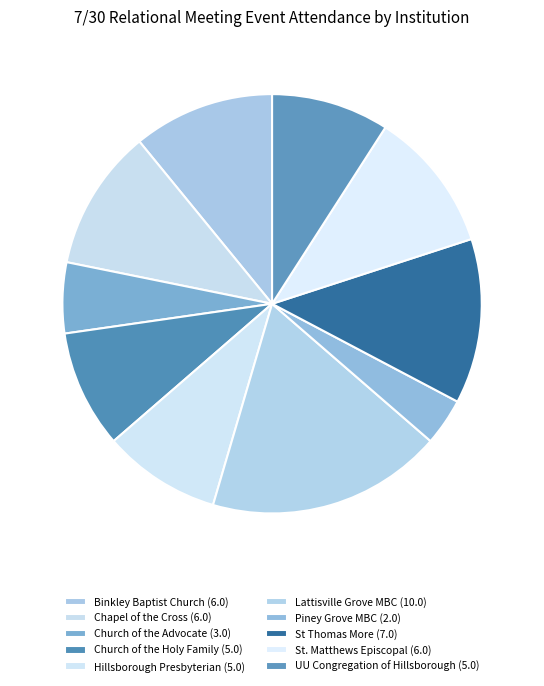

How many slices are in this pie chart?

10